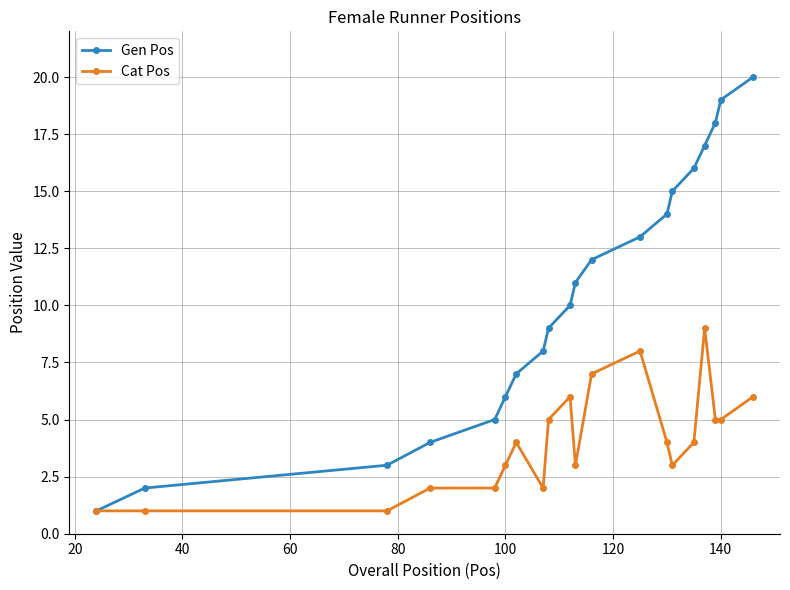

Which series has the largest range (max minus min)?

Gen Pos